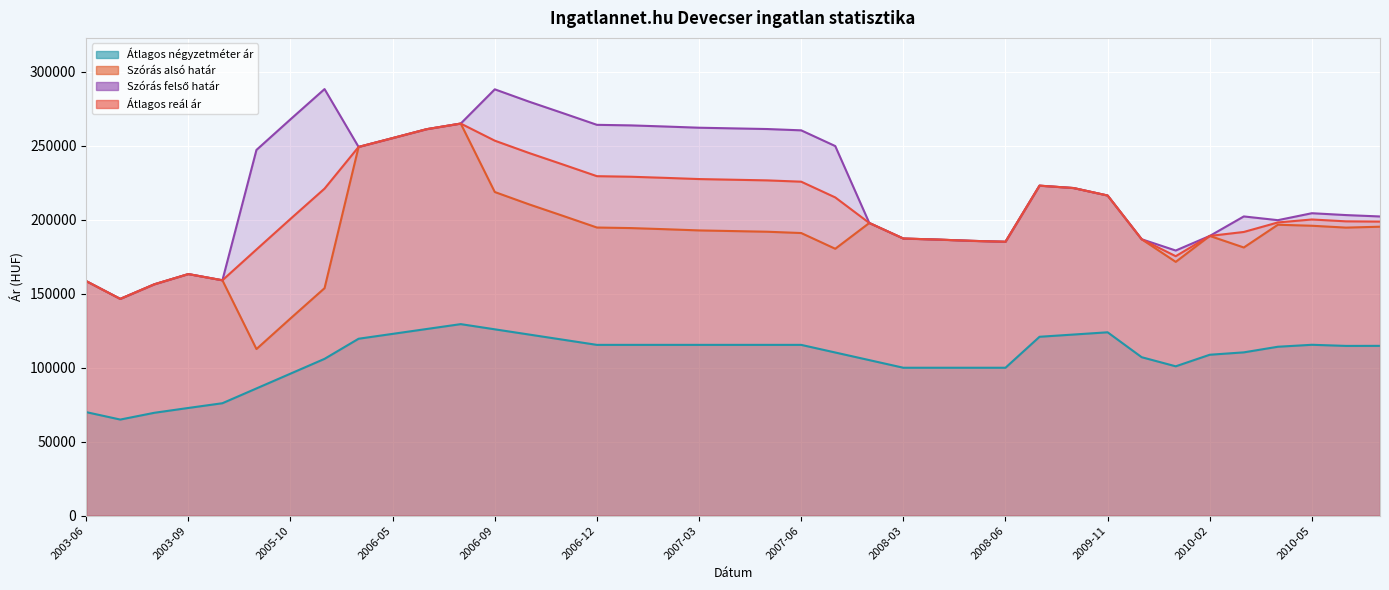

True or false: Szórás felső határ has a value of 223087 at 2008-07.

True